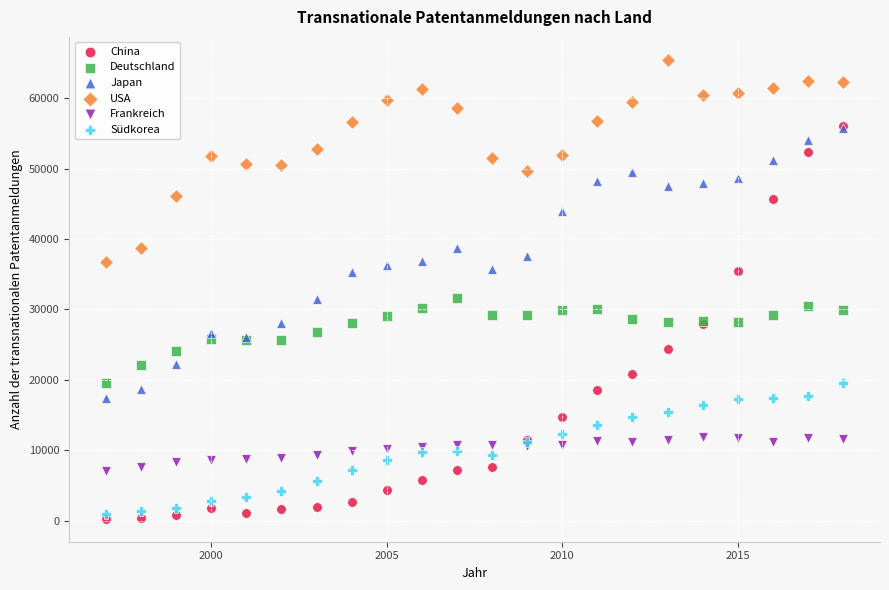

Which series reaches the minimum Y coordinate?

China